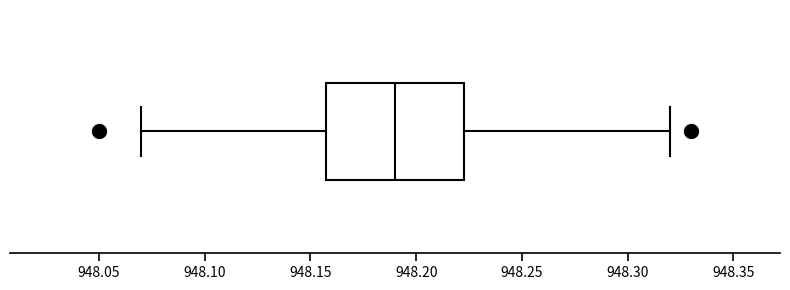

Transcribe this box plot: give where the median line is, the range the box spans, and where the two whiskers end, as read against the x-axis. The values are not printed on the chart, so give them approximately, as read against the axis.

median 948.190, box 948.160 to 948.225, whiskers 948.070 to 948.320